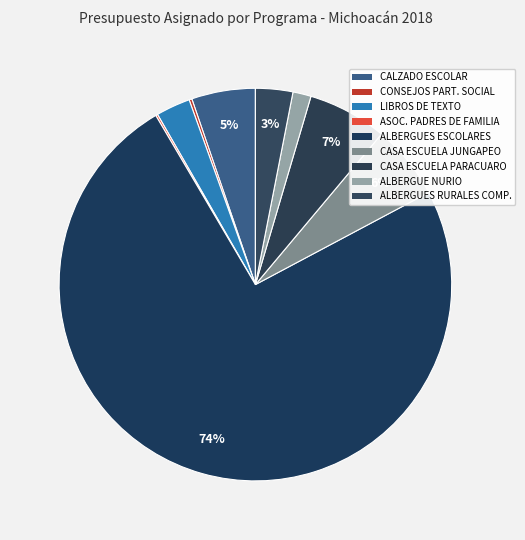

Count the number of slices in the pie.

9